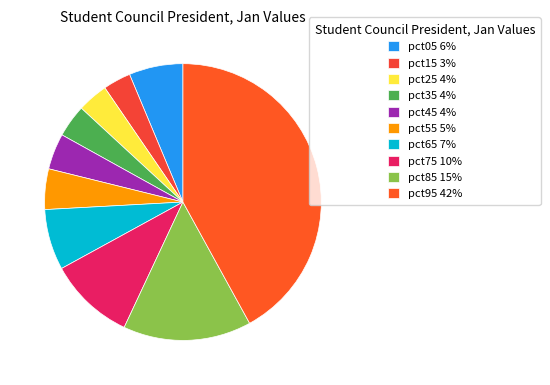

Count the number of slices in the pie.

10